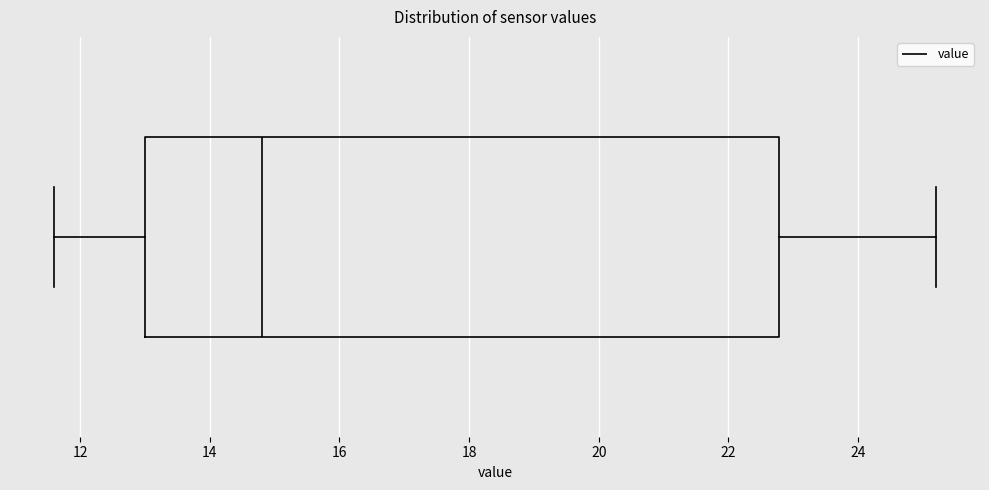

Transcribe this box plot: give where the median line is, the range the box spans, and where the two whiskers end, as read against the x-axis. The values are not printed on the chart, so give them approximately, as read against the axis.

median 14.8, box 13.0 to 22.8, whiskers 11.6 to 25.2